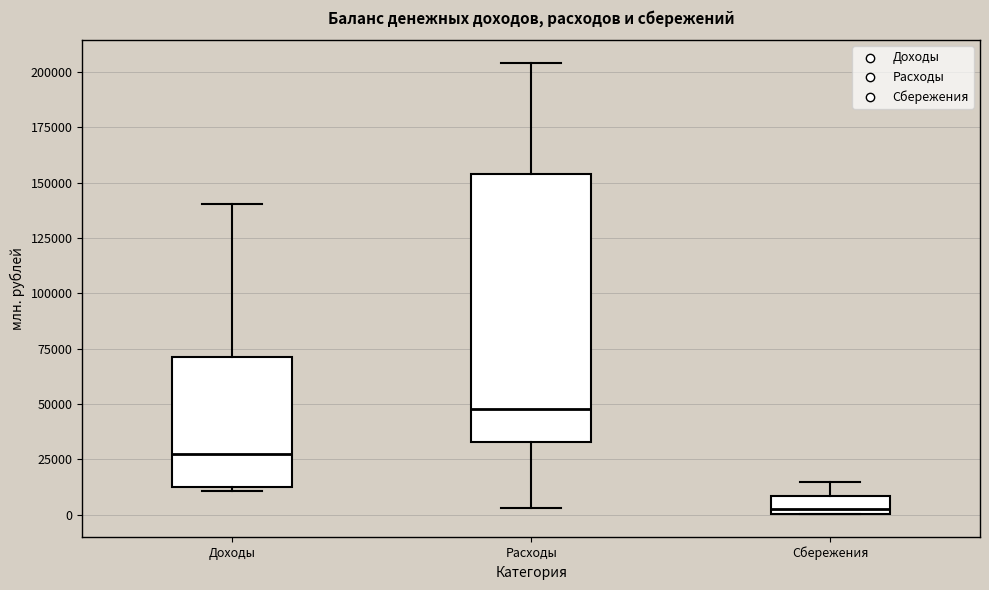

Reading left to right, read every box against the y-axis: the position of its median line, the range the box covers, and the ends of its whiskers. The values are not printed on the chart, so give them approximately, as read against the axis.

Доходы: median 25000, box 10000 to 70000, whiskers 10000 (just below the box's lower edge) to 140000
Расходы: median 50000, box 35000 to 155000, whiskers 5000 to 205000
Сбережения: median 5000, box 0 to 10000, whiskers 0 to 15000